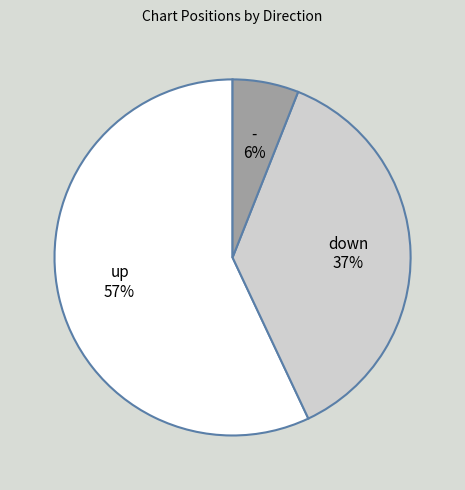

To the nearest percent, what is the combined percentage of up and down?

94%